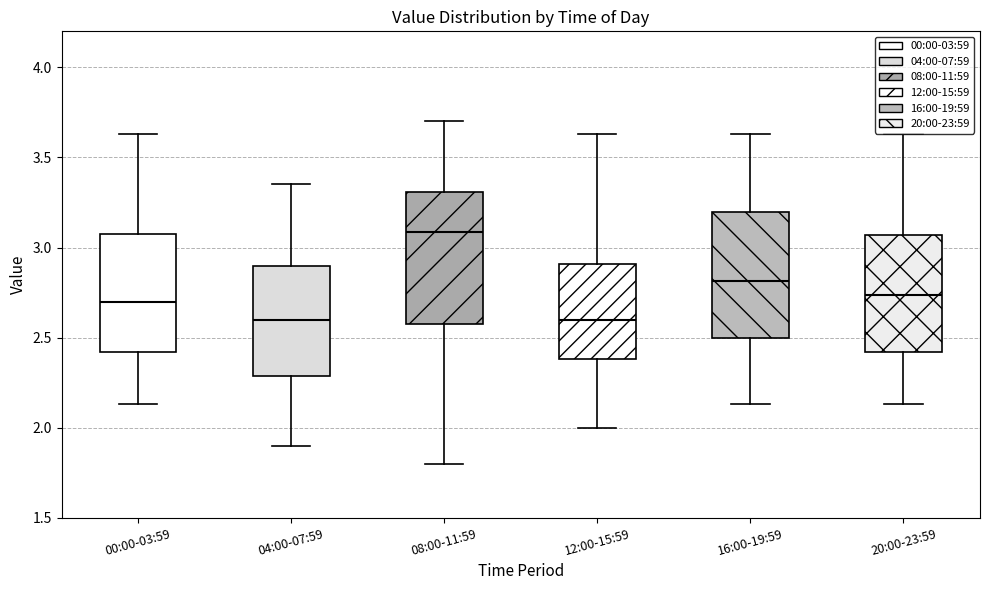

Reading left to right, read every box against the y-axis: the position of its median line, the range the box covers, and the ends of its whiskers. The values are not printed on the chart, so give them approximately, as read against the axis.

00:00-03:59: median 2.70, box 2.40 to 3.10, whiskers 2.15 to 3.65
04:00-07:59: median 2.60, box 2.30 to 2.90, whiskers 1.90 to 3.35
08:00-11:59: median 3.10, box 2.60 to 3.30, whiskers 1.80 to 3.70
12:00-15:59: median 2.60, box 2.40 to 2.90, whiskers 2.00 to 3.65
16:00-19:59: median 2.80, box 2.50 to 3.20, whiskers 2.15 to 3.65
20:00-23:59: median 2.75, box 2.40 to 3.05, whiskers 2.15 to 3.65